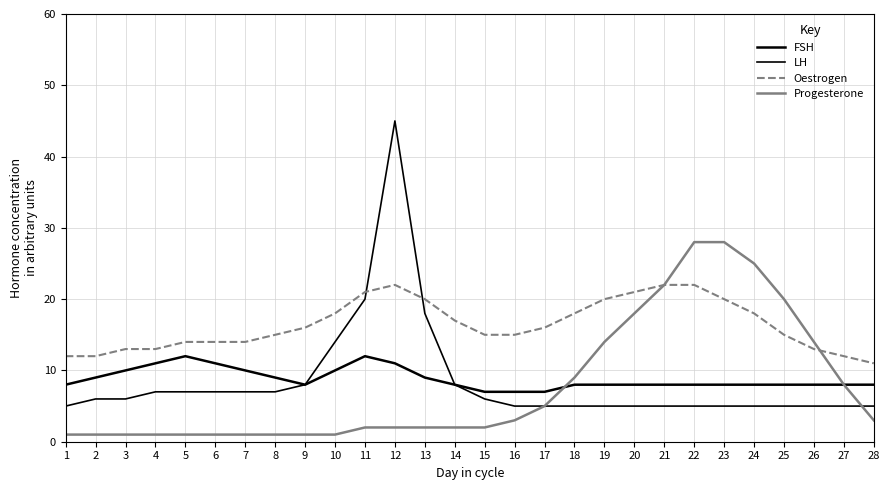

How many lines are shown in the chart?

4